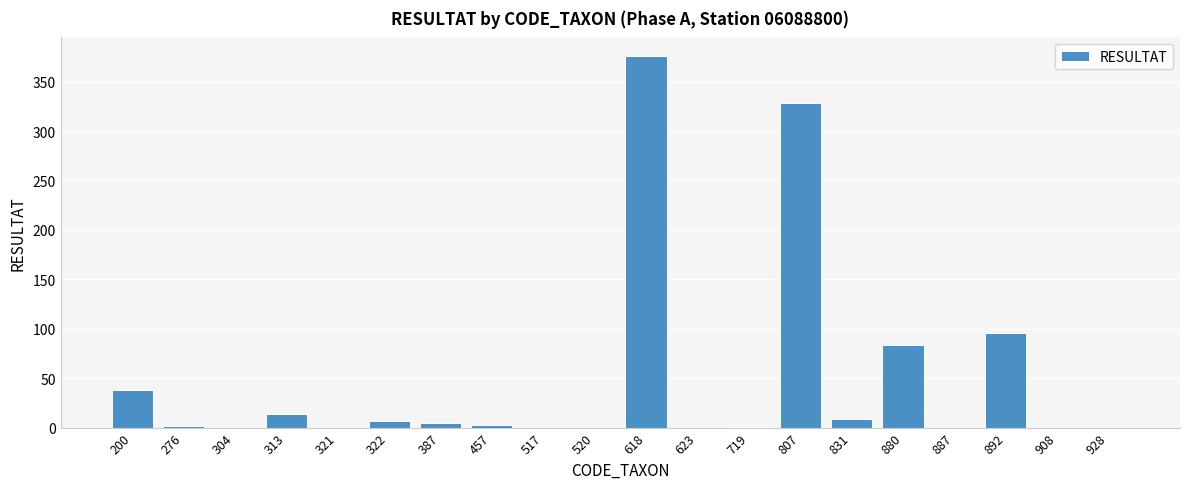

Where is the data nearest to the value 188?

892